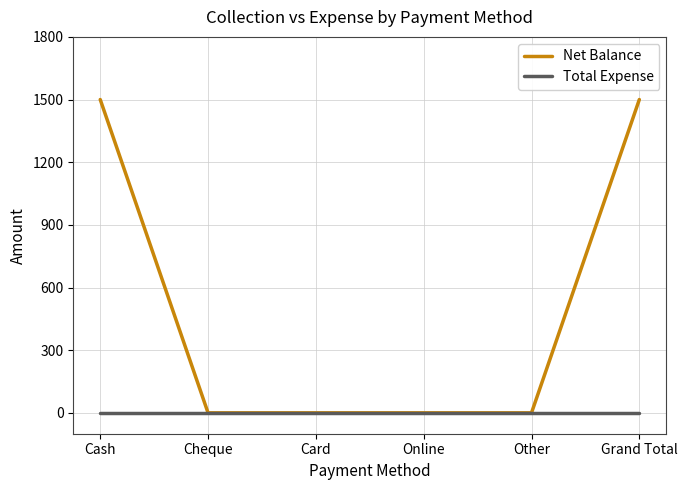

Which series has the largest range (max minus min)?

Net Balance